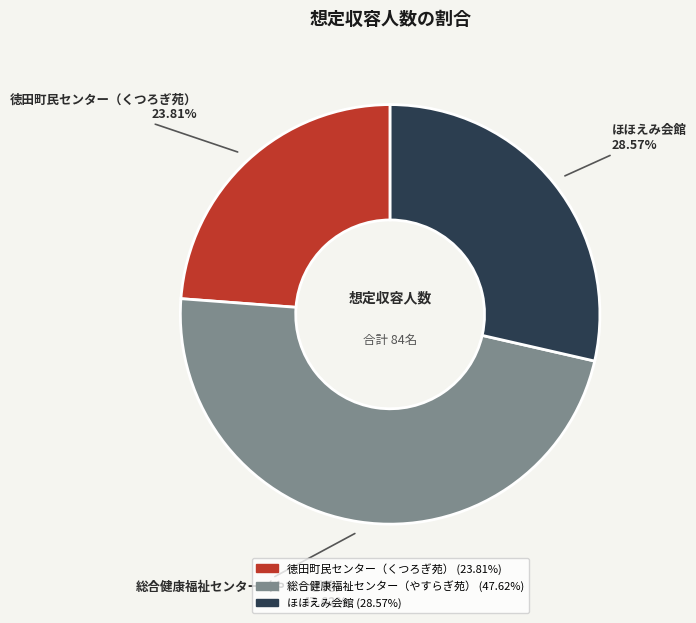

What is the largest slice in the pie chart?

総合健康福祉センター（やすらぎ苑）